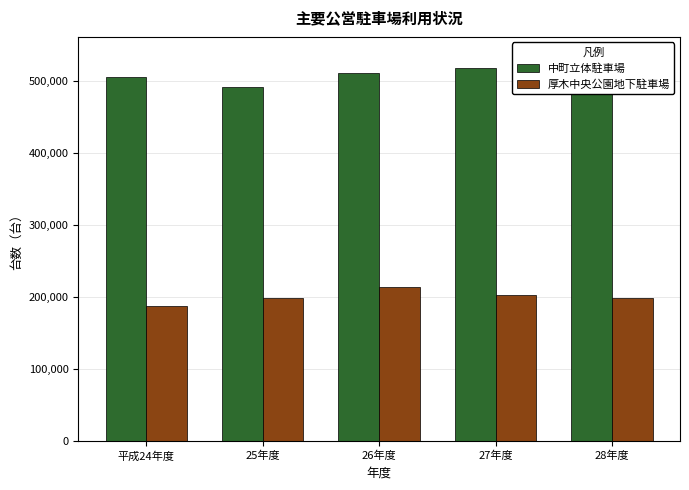

What is the greatest value displayed?

534445